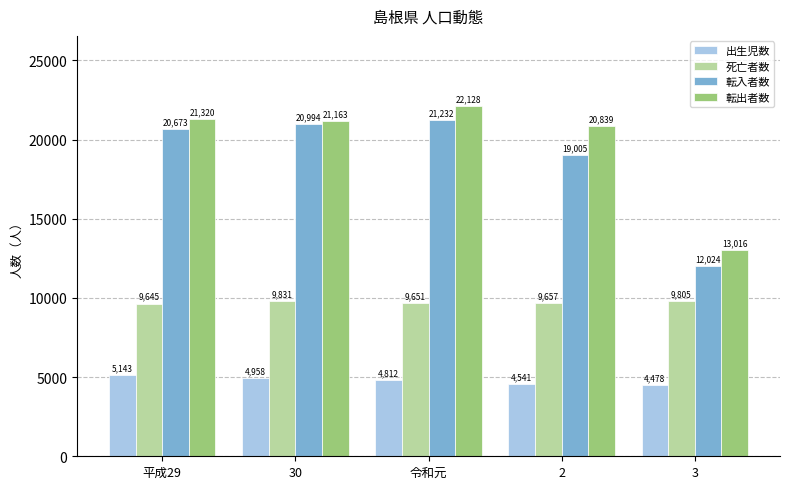

Does the chart contain stacked bars?

No